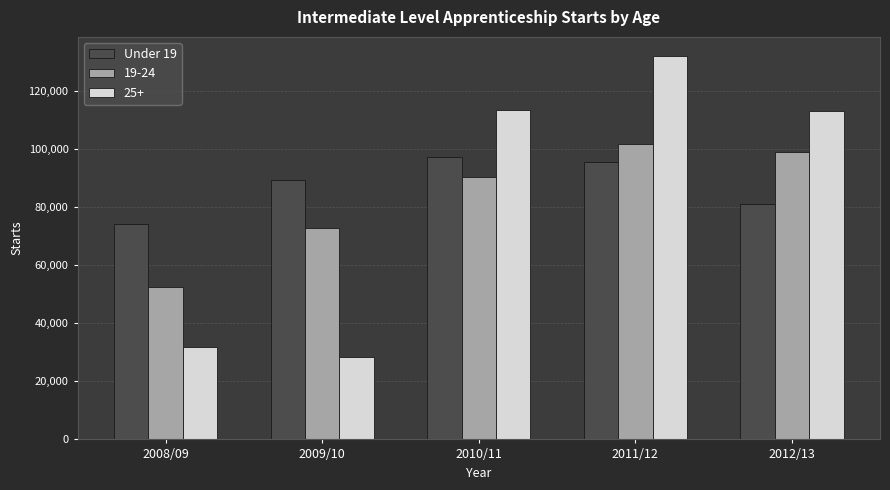

The value of 25+ at 2008/09 is 31700. True or false?

True